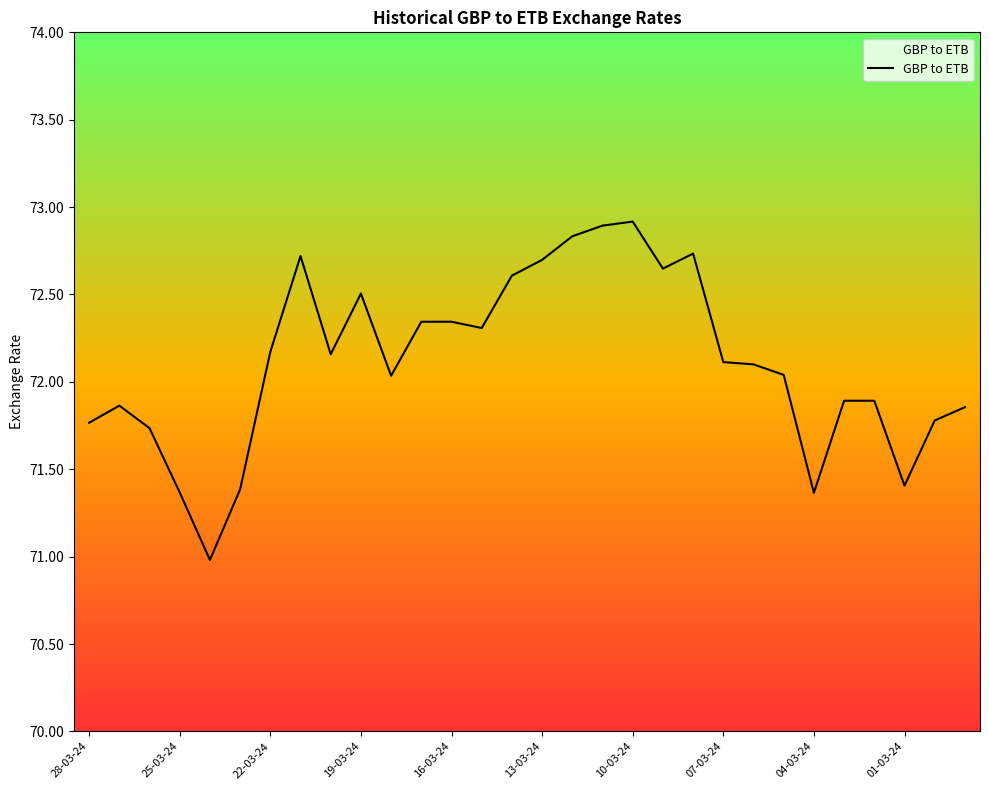

What is the minimum value shown in the chart?

71.0